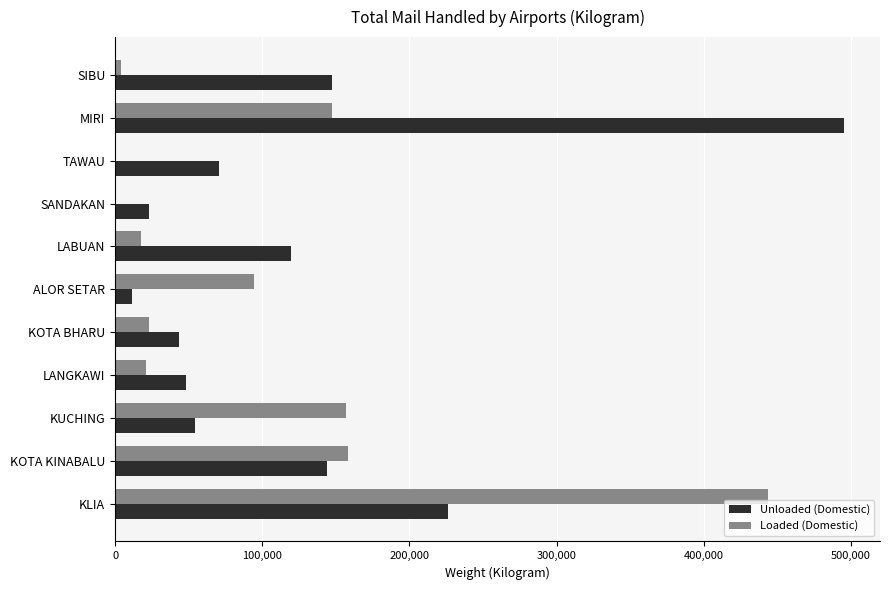

What are all the series names shown in the legend?

Unloaded (Domestic), Loaded (Domestic)